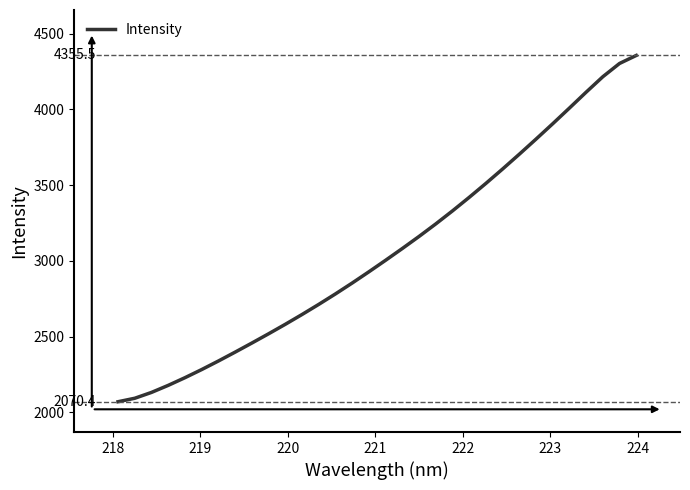

What is the difference between the maximum and minimum values?

2285.1